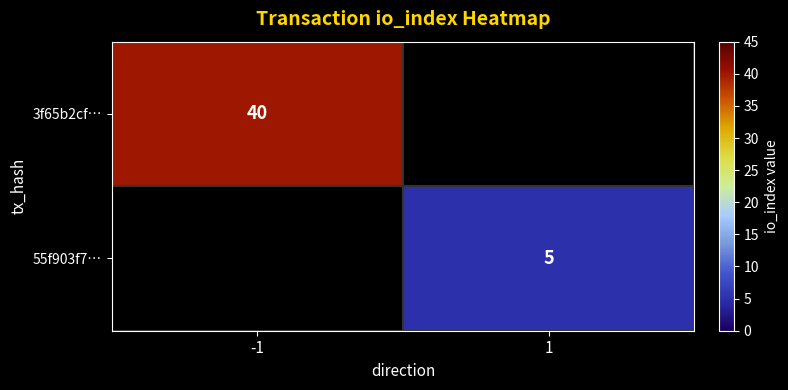

How many data points does each series have?

2